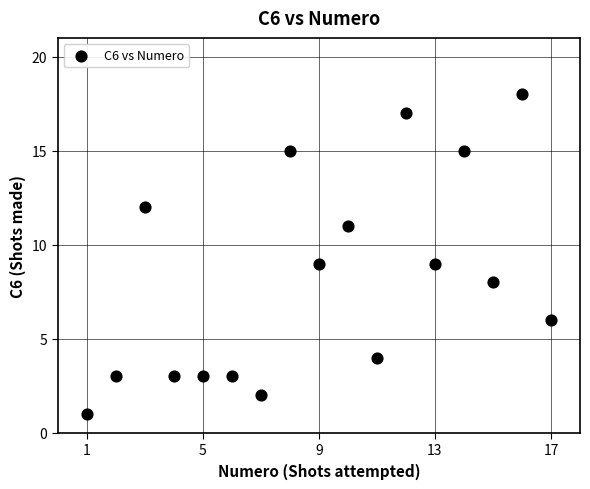

What is the range of X values (max minus min)?

16